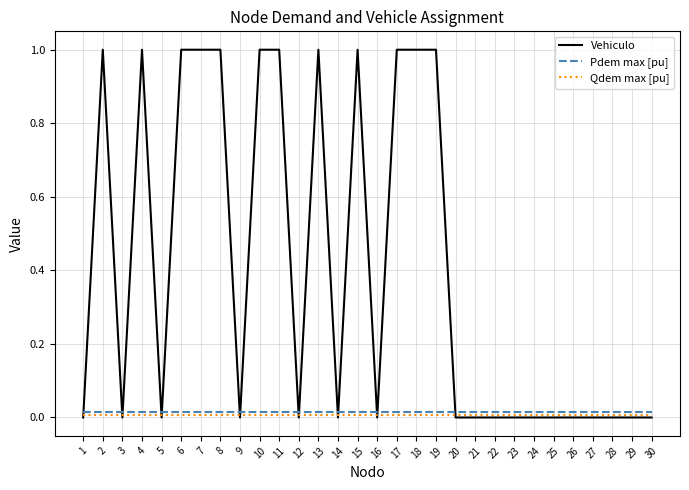

Is it true that Qdem max [pu] equals 0.0 at 29?

True